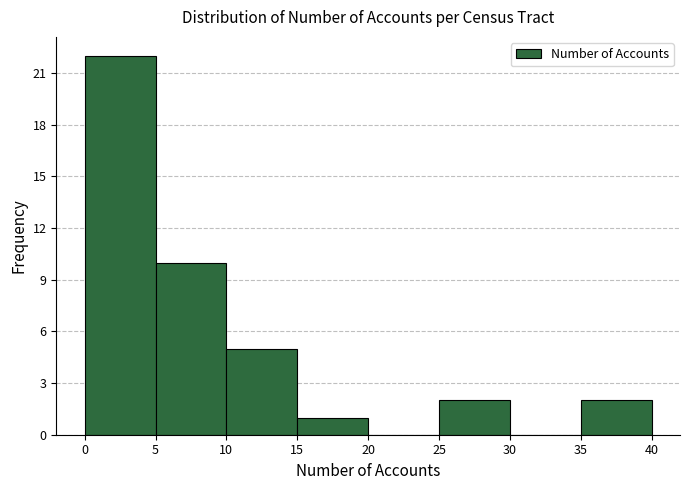

How tall is the bar that spans 5 to 10 on the x-axis? The values are not printed on the chart, so give them approximately, as read against the axis.

10